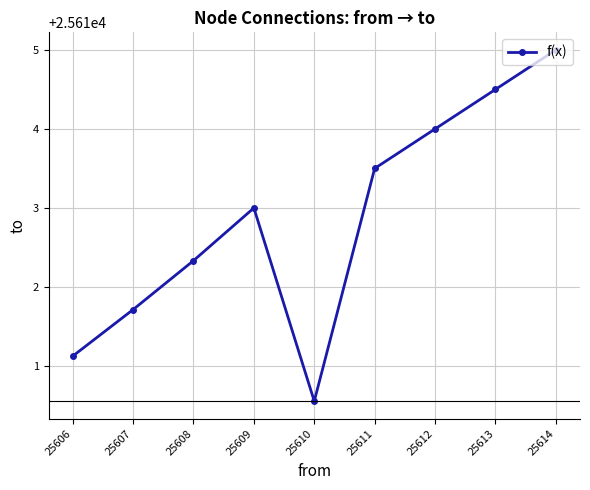

Approximately how many times larger is the value at 25612 compared to 25613?

1.0